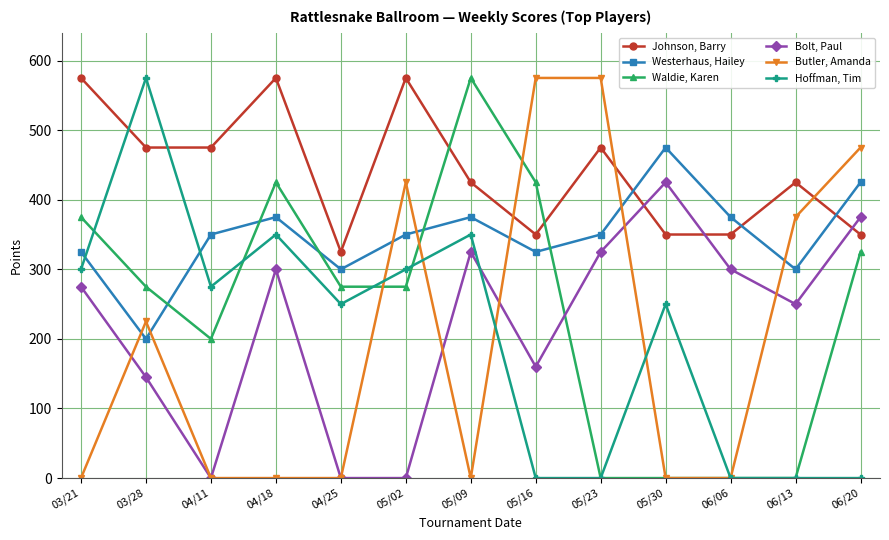

Reading left to right, what are all the values shown in this chart?

Johnson, Barry: 03/21=575	03/28=475	04/11=475	04/18=575	04/25=325	05/02=575	05/09=425	05/16=350	05/23=475	05/30=350	06/06=350	06/13=425	06/20=350
Westerhaus, Hailey: 03/21=325	03/28=200	04/11=350	04/18=375	04/25=300	05/02=350	05/09=375	05/16=325	05/23=350	05/30=475	06/06=375	06/13=300	06/20=425
Waldie, Karen: 03/21=375	03/28=275	04/11=200	04/18=425	04/25=275	05/02=275	05/09=575	05/16=425	05/23=0	05/30=0	06/06=0	06/13=0	06/20=325
Bolt, Paul: 03/21=275	03/28=145	04/11=0	04/18=300	04/25=0	05/02=0	05/09=325	05/16=160	05/23=325	05/30=425	06/06=300	06/13=250	06/20=375
Butler, Amanda: 03/21=0	03/28=225	04/11=0	04/18=0	04/25=0	05/02=425	05/09=0	05/16=575	05/23=575	05/30=0	06/06=0	06/13=375	06/20=475
Hoffman, Tim: 03/21=300	03/28=575	04/11=275	04/18=350	04/25=250	05/02=300	05/09=350	05/16=0	05/23=0	05/30=250	06/06=0	06/13=0	06/20=0